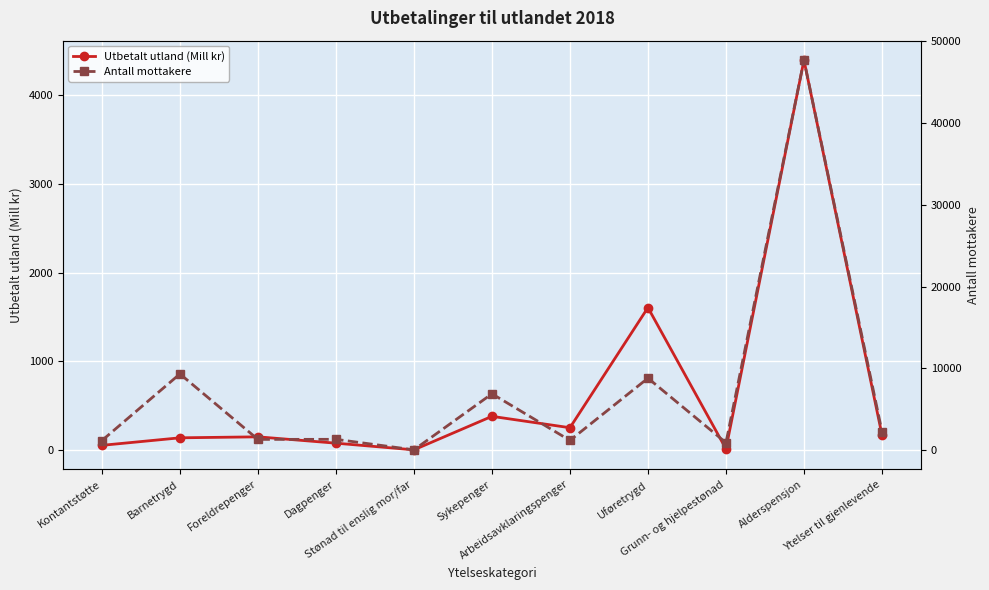

What value does the Antall mottakere series have at Uføretrygd?

8812.0